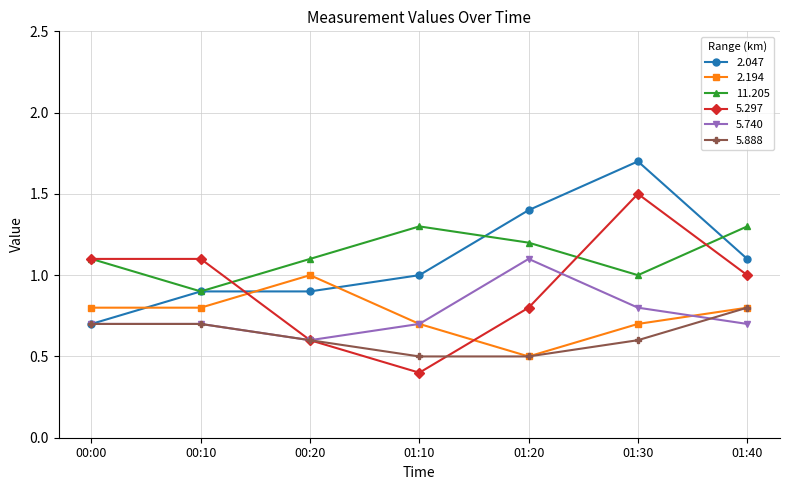

What is the approximate value of 5.888 at 01:20?

0.5